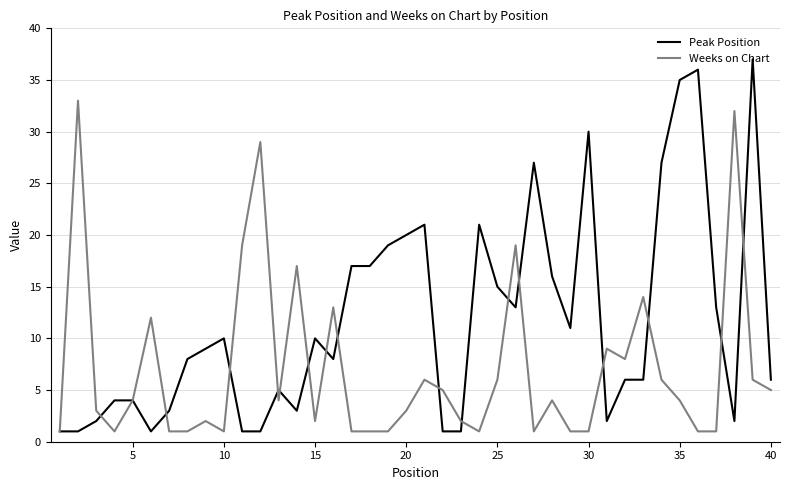

Rank the series by their average value, from lowest to highest.

Weeks on Chart, Peak Position